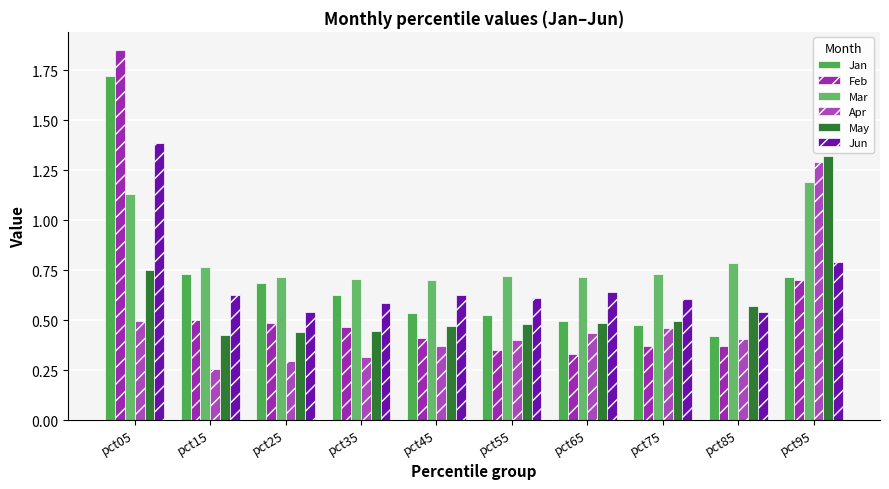

Is the value of Jun at pct75 greater than the value of Jan at pct25?

No